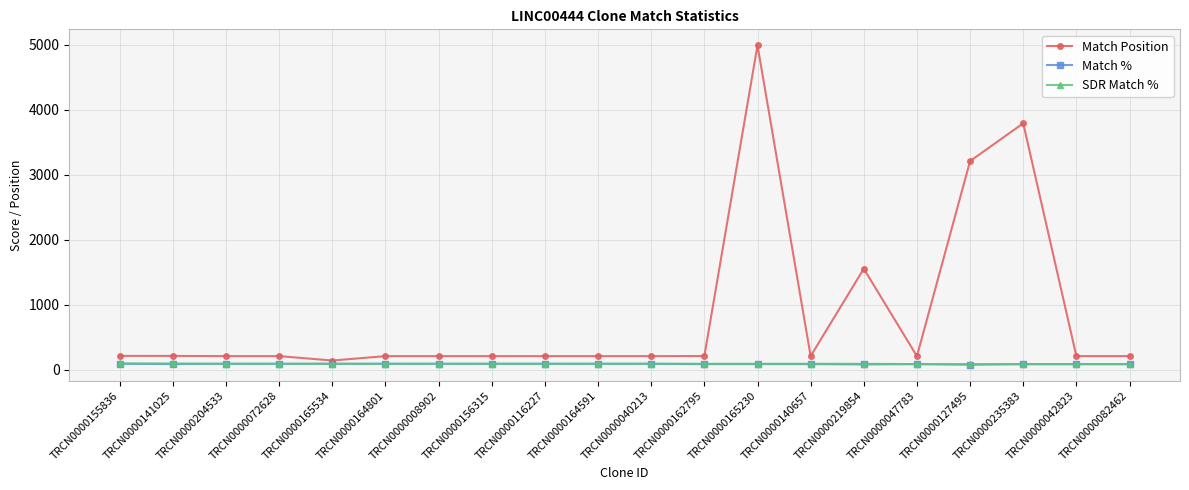

What is the difference between the second highest and second lowest values in the Match % series?

10